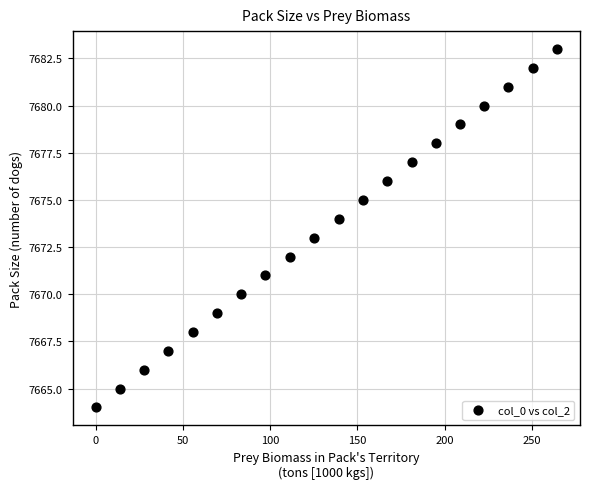

What is the range of Y values (max minus min)?

19